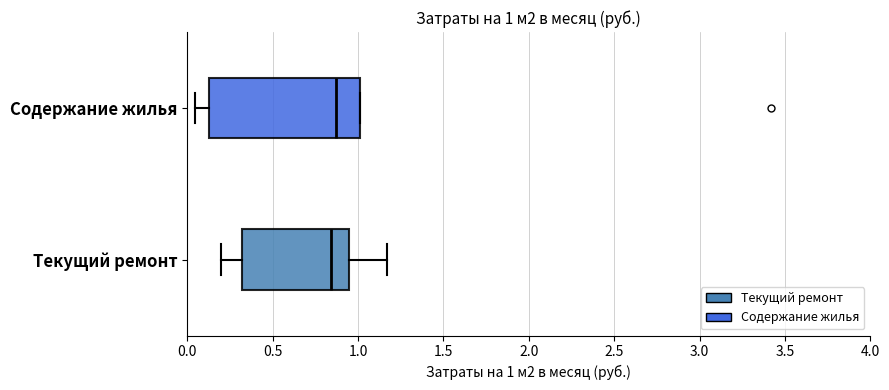

Which box is the widest, from its left edge to its right edge?

Содержание жилья